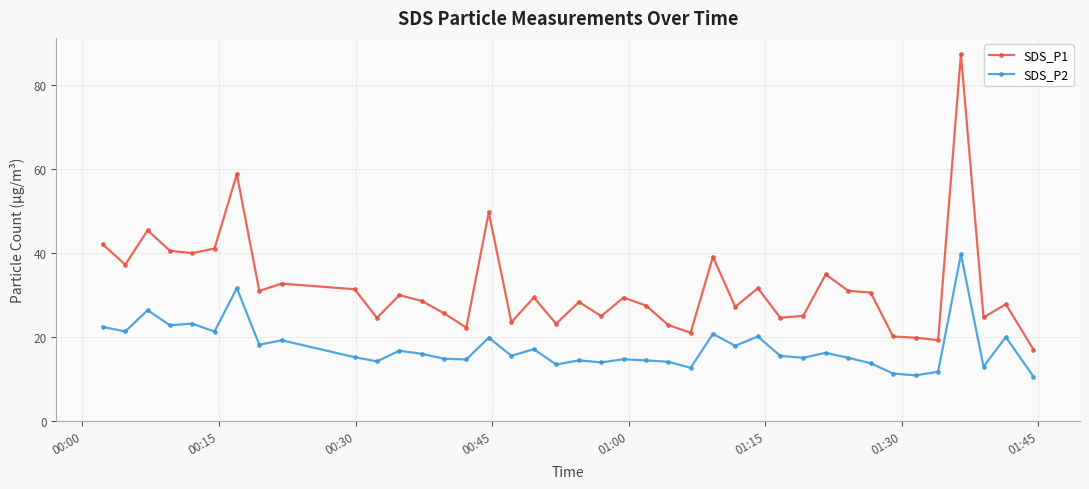

What is the sum of all SDS_P1 values?

1270.5